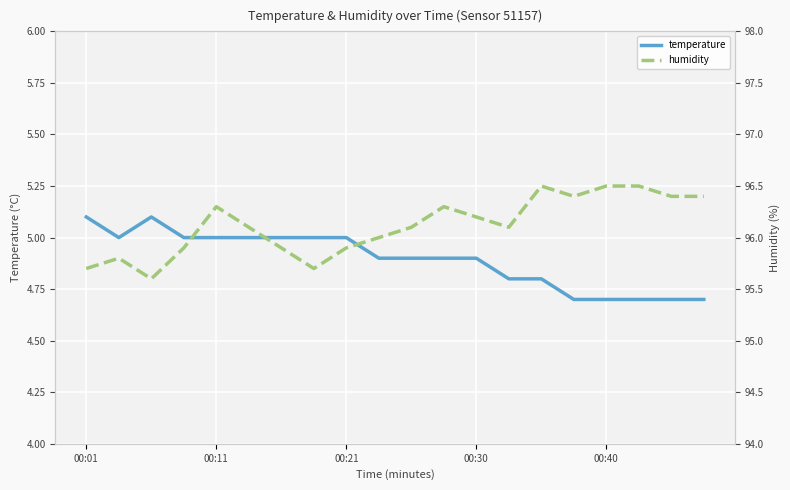

List the series in order of their overall mean, highest first.

humidity, temperature